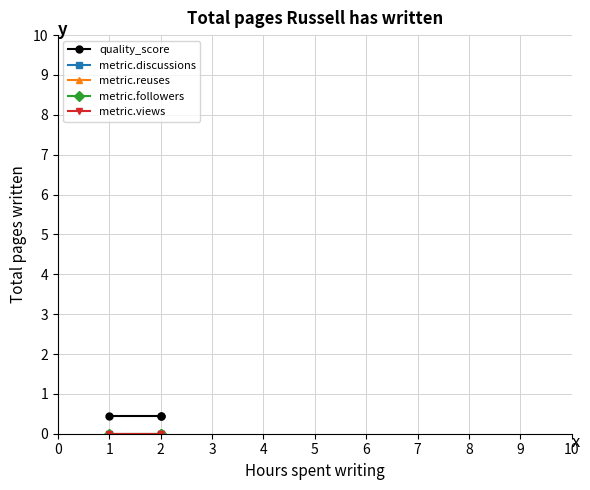

What are all the series names shown in the legend?

quality_score, metric.discussions, metric.reuses, metric.followers, metric.views